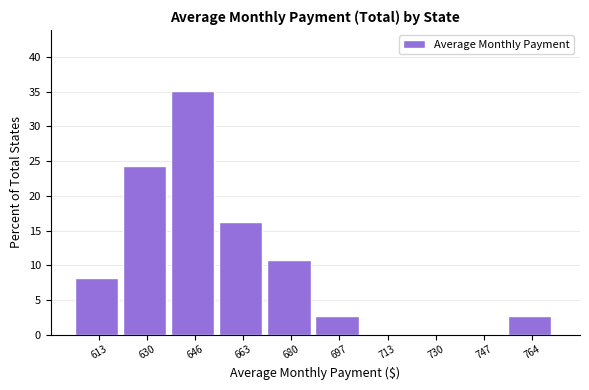

Reading right to left, transcribe all the data shown in this chart.

764=2.7	747=0.0	730=0.0	713=0.0	697=2.7	680=10.8	663=16.2	646=35.1	630=24.3	613=8.1